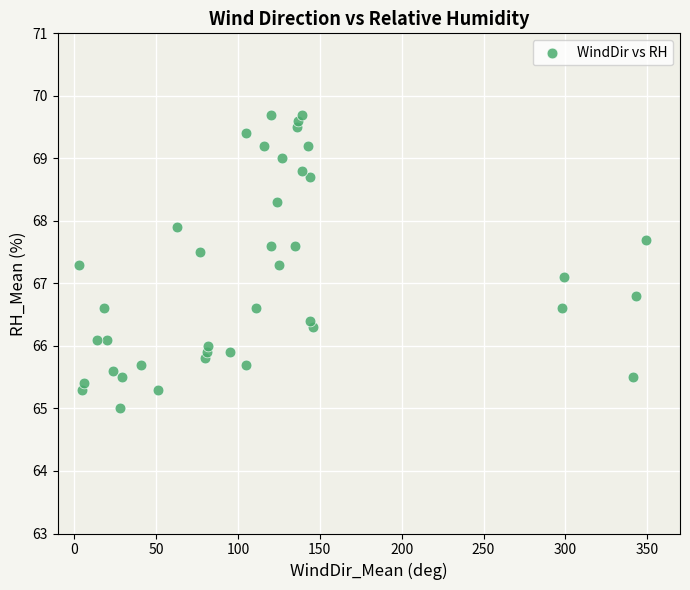

What Y value in the scatter plot is closest to 67?

67.1